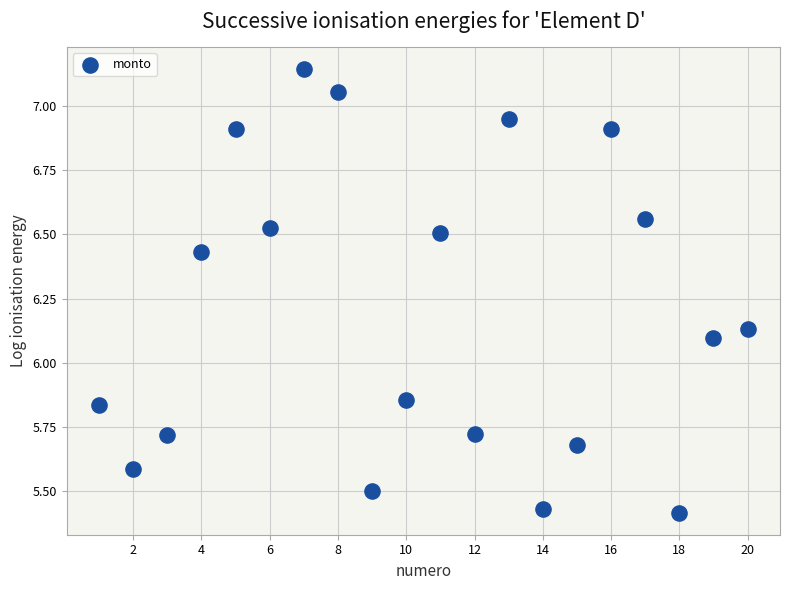

What is the range of X values (max minus min)?

19.0